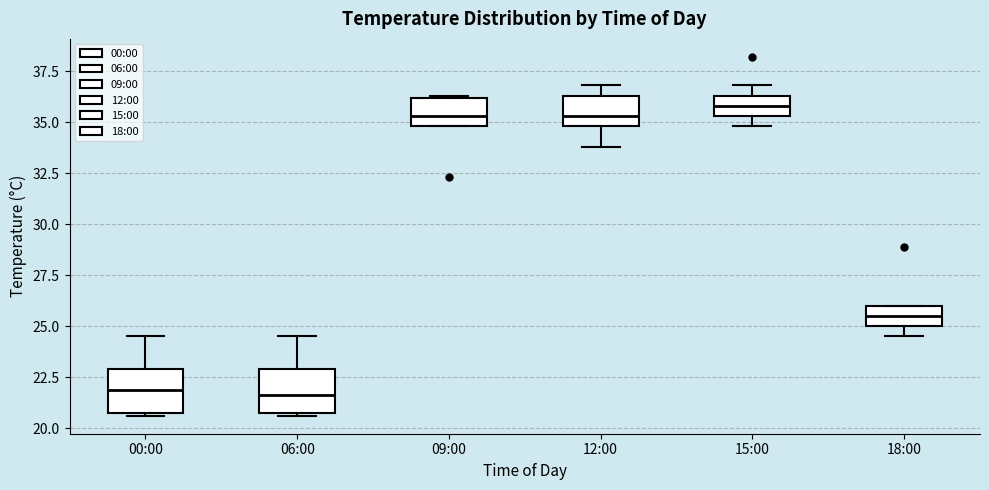

Reading left to right, read every box against the y-axis: the position of its median line, the range the box covers, and the ends of its whiskers. The values are not printed on the chart, so give them approximately, as read against the axis.

00:00: median 22.0, box 20.5 to 23.0, whiskers 20.5 to 24.5
06:00: median 21.5, box 20.5 to 23.0, whiskers 20.5 to 24.5
09:00: median 35.5, box 35.0 to 36.0, whiskers 35.0 to 36.5
12:00: median 35.5, box 35.0 to 36.5, whiskers 34.0 to 37.0
15:00: median 36.0, box 35.5 to 36.5, whiskers 35.0 to 37.0
18:00: median 25.5, box 25.0 to 26.0, whiskers 24.5 to 26.0